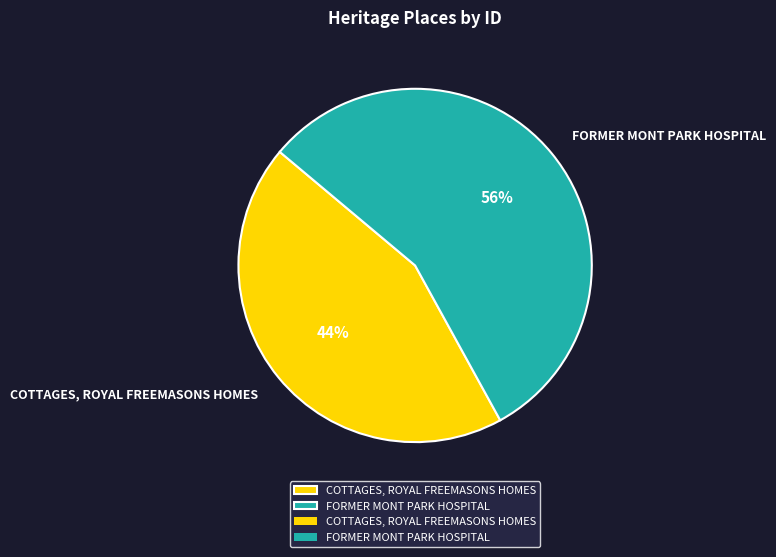

How many slices are in this pie chart?

2